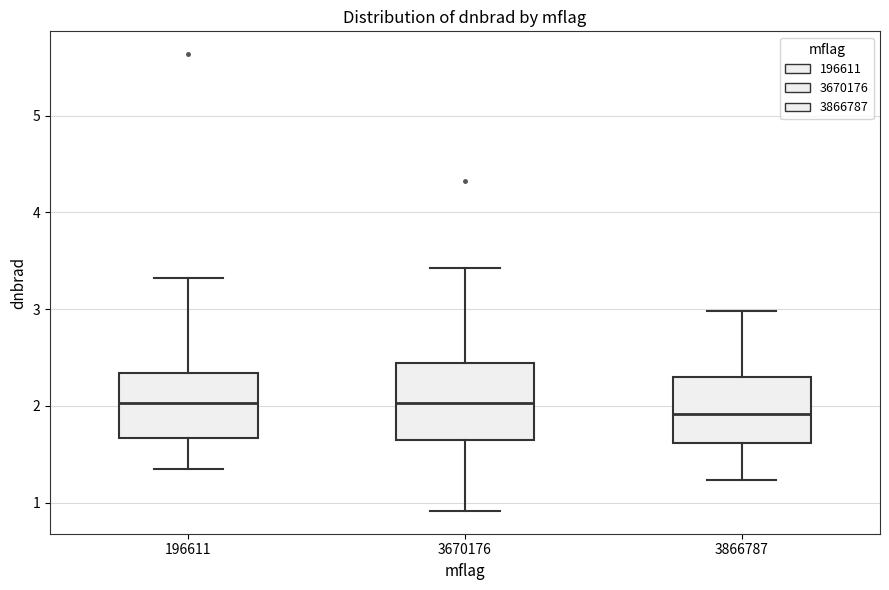

Reading left to right, transcribe this box plot: for each box, give where its median line is, the range the box spans, and where its two whiskers end, as read against the y-axis. The values are not printed on the chart, so give them approximately, as read against the axis.

196611: median 2.0, box 1.7 to 2.3, whiskers 1.3 to 3.3
3670176: median 2.0, box 1.6 to 2.4, whiskers 0.9 to 3.4
3866787: median 1.9, box 1.6 to 2.3, whiskers 1.2 to 3.0